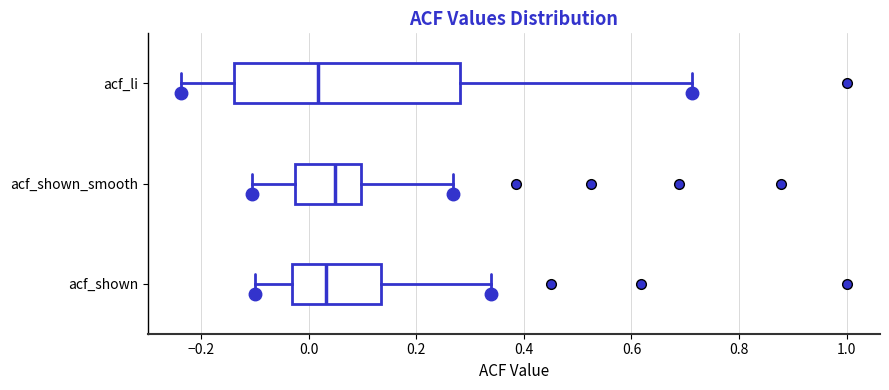

Where is the right edge of the box for acf_li on the x-axis? The values are not printed on the chart, so give them approximately, as read against the axis.

0.28